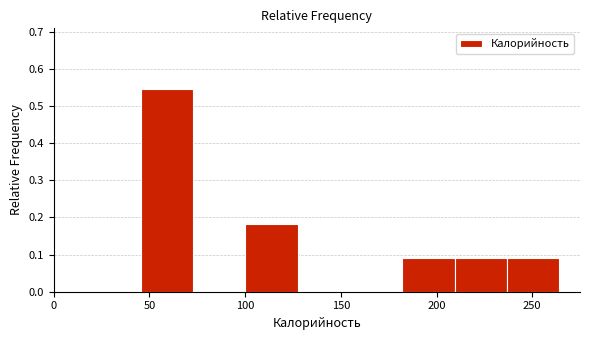

Reading left to right, transcribe this chart: for each bar, give the range it covers on the x-axis and its height. Neither the bar edges nor the heights are printed on the chart, so give them approximately, as read against the axes.

45 to 75: 0.55
75 to 100: 0
100 to 125: 0.18
125 to 155: 0
155 to 180: 0
180 to 210: 0.09
210 to 235: 0.09
235 to 265: 0.09